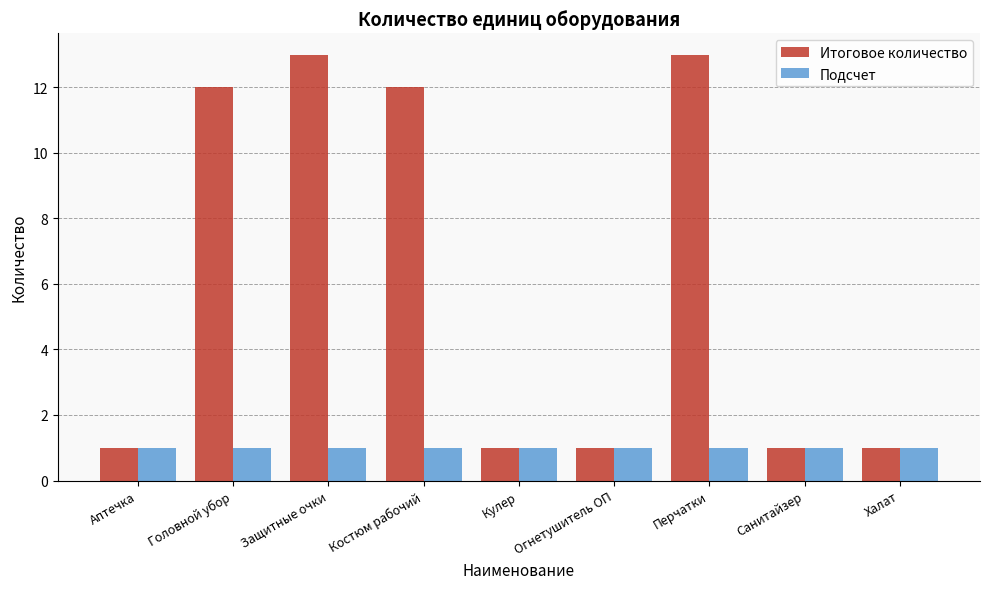

Which series has the largest range (max minus min)?

Итоговое количество